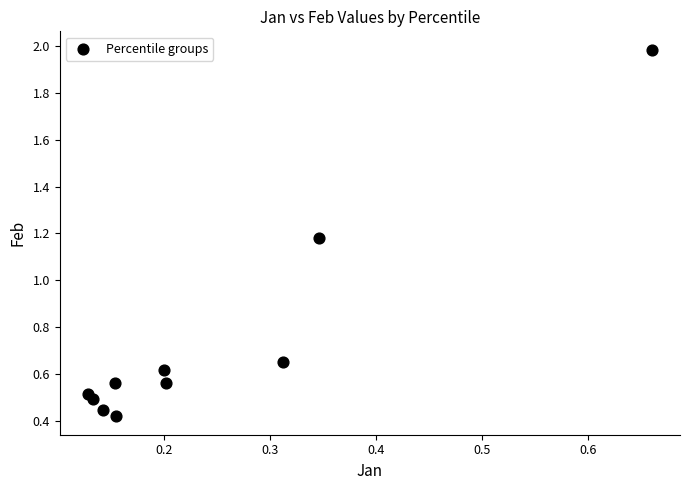

What is the range of Y values (max minus min)?

1.6